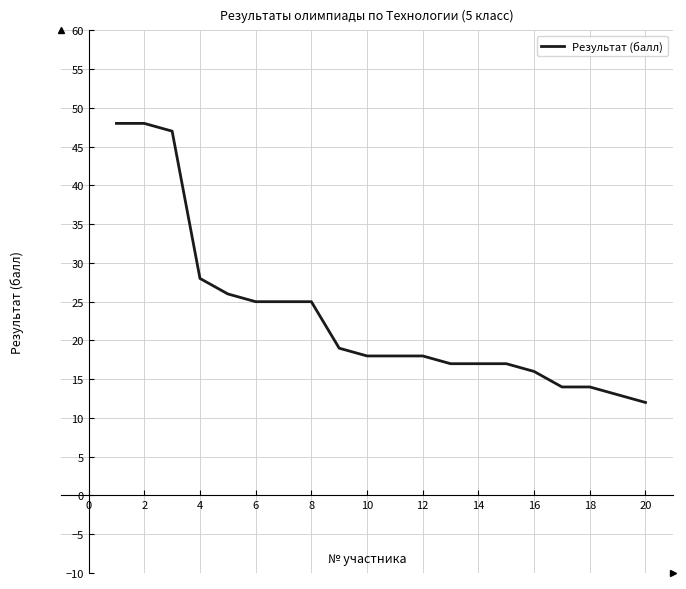

What is the minimum value shown in the chart?

12